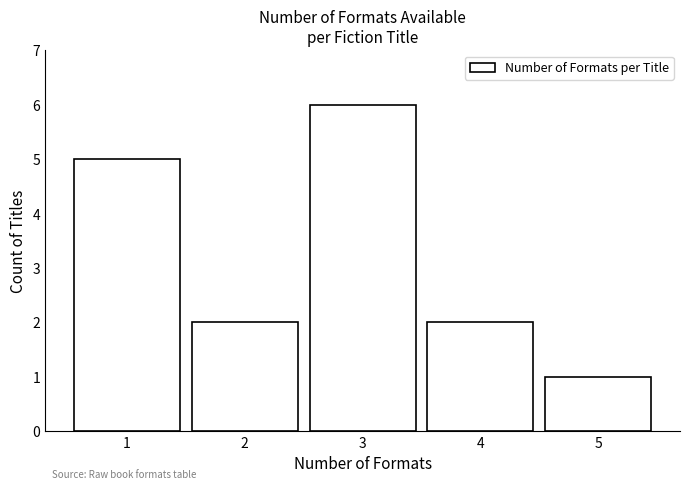

Reading right to left, what are all the values shown in this chart?

1	2	6	2	5